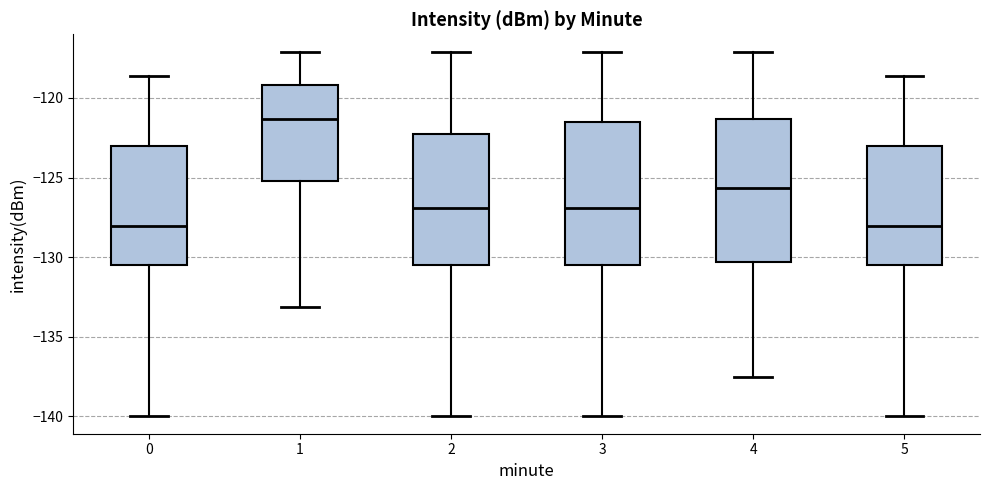

Where does the lower whisker of the box at x = 2 end on the y-axis? The values are not printed on the chart, so give them approximately, as read against the axis.

-140.0